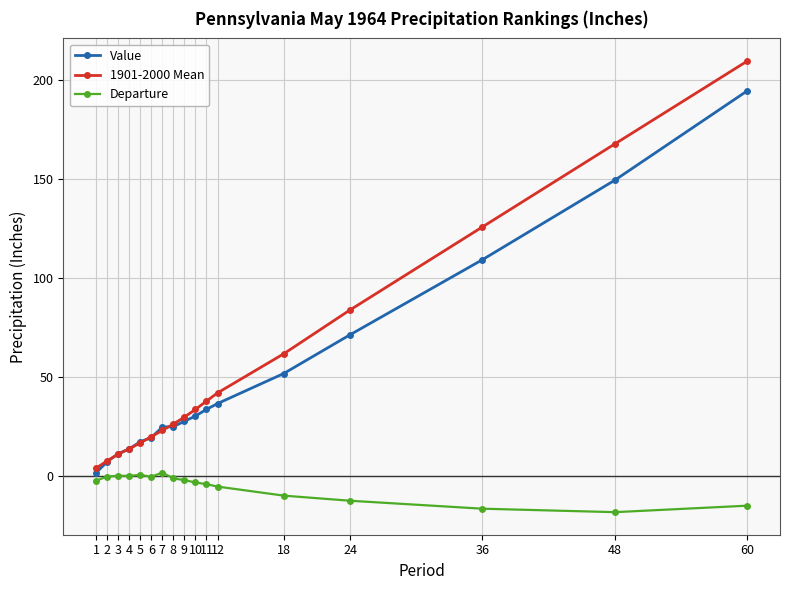

The 1901-2000 Mean series shows 51.3 at 24. True or false?

False